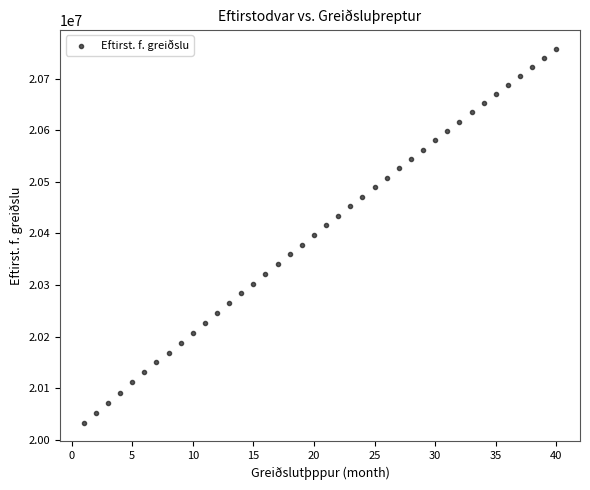

What is the range of Y values (max minus min)?

725591.4